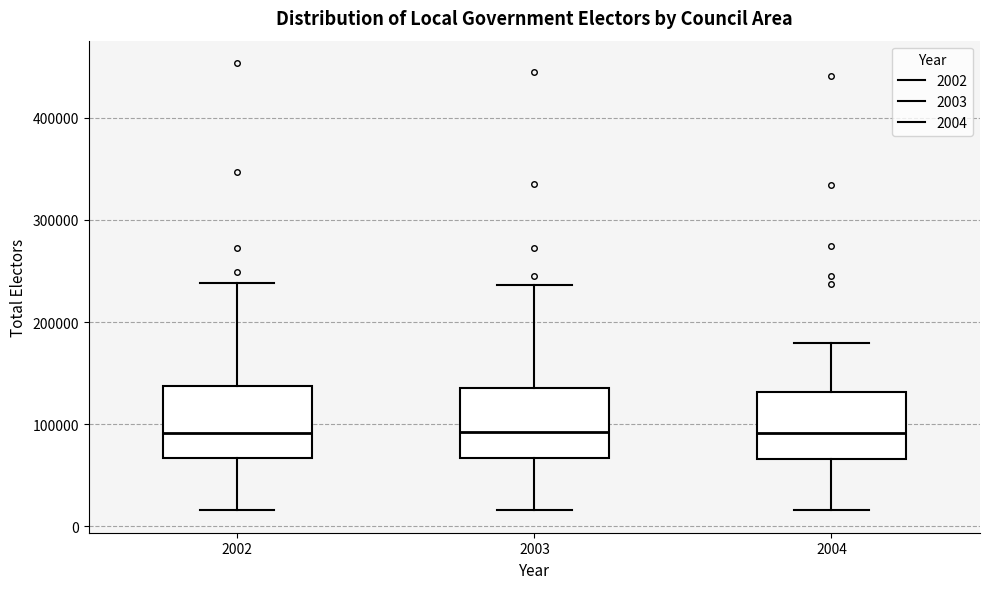

Reading left to right, transcribe this box plot: for each box, give where its median line is, the range the box spans, and where its two whiskers end, as read against the y-axis. The values are not printed on the chart, so give them approximately, as read against the axis.

2002: median 90000, box 70000 to 140000, whiskers 20000 to 240000
2003: median 90000, box 70000 to 140000, whiskers 20000 to 240000
2004: median 90000, box 70000 to 130000, whiskers 20000 to 180000